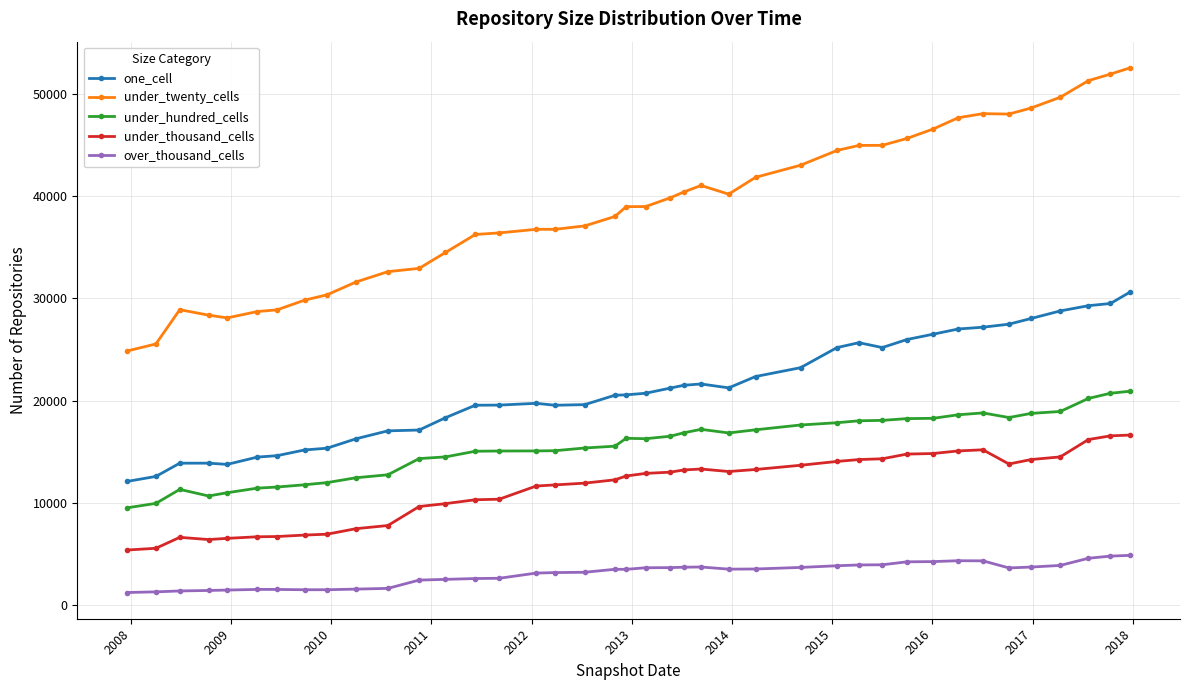

What is the value of the under_thousand_cells point at the 19th from the left?

12254